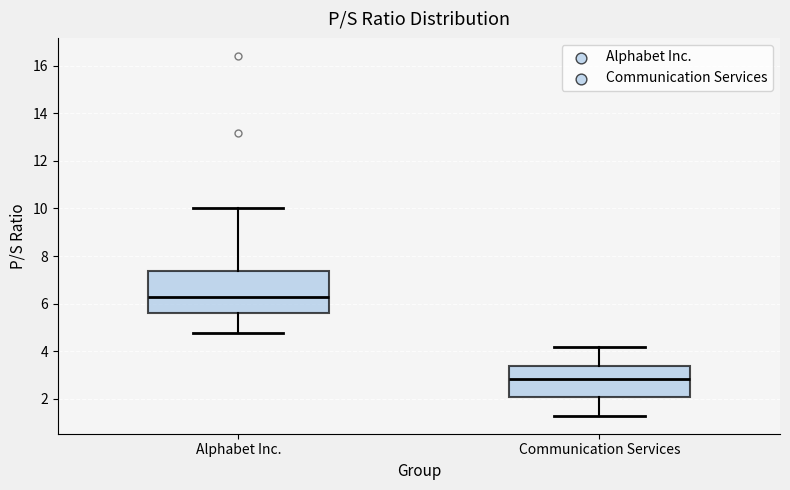

Reading left to right, read every box against the y-axis: the position of its median line, the range the box covers, and the ends of its whiskers. The values are not printed on the chart, so give them approximately, as read against the axis.

Alphabet Inc.: median 6.2, box 5.6 to 7.4, whiskers 4.8 to 10.0
Communication Services: median 2.8, box 2.0 to 3.4, whiskers 1.2 to 4.2